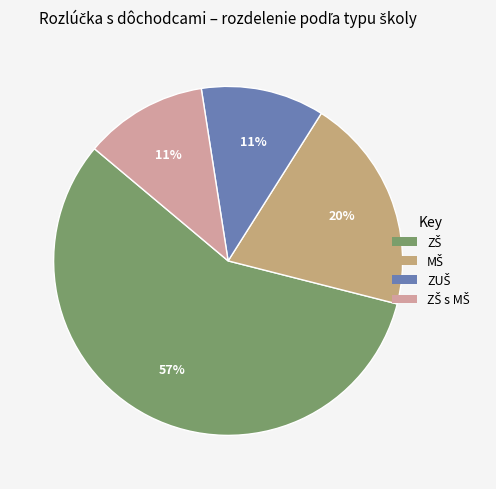

To the nearest percent, what is the average slice percentage?

25%